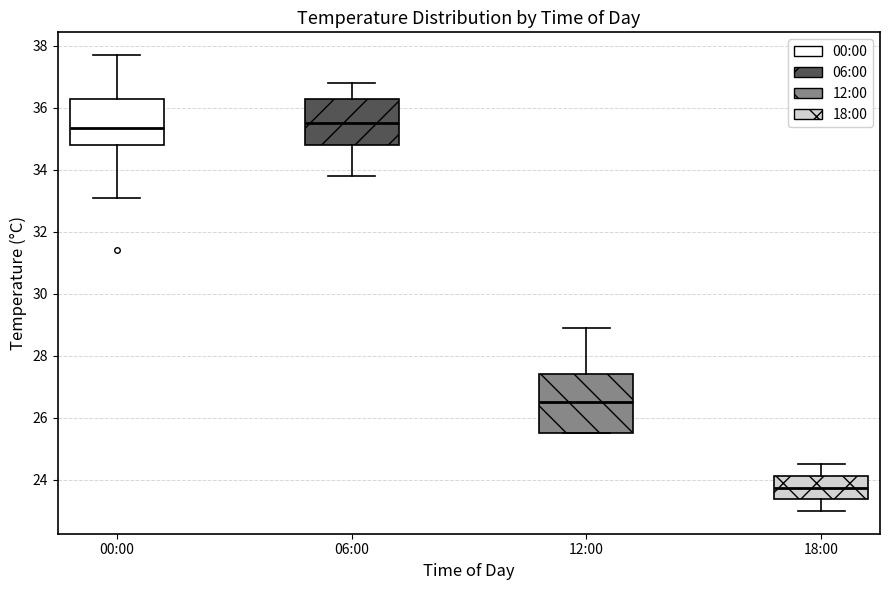

Where is the lower edge of the box for 18:00 on the y-axis? The values are not printed on the chart, so give them approximately, as read against the axis.

23.4